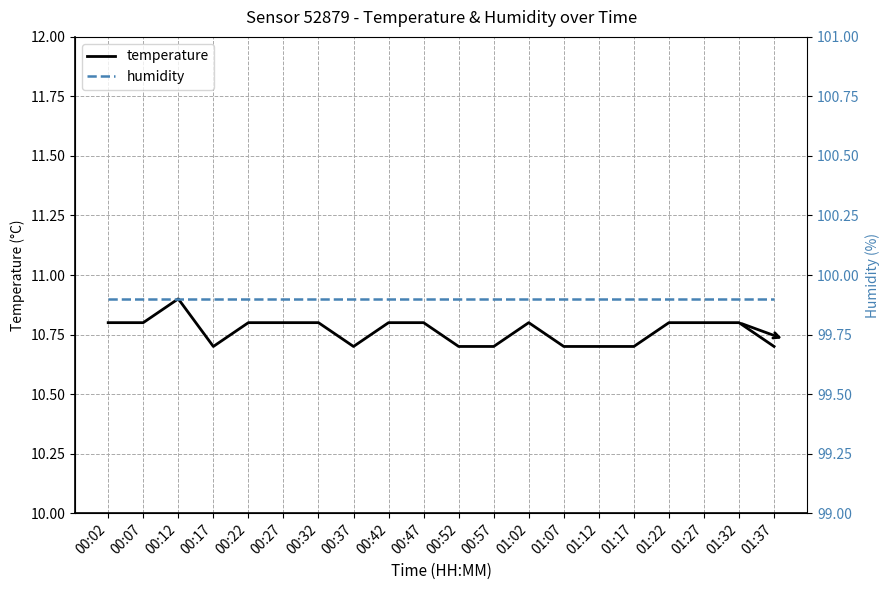

What are all the series names shown in the legend?

temperature, humidity